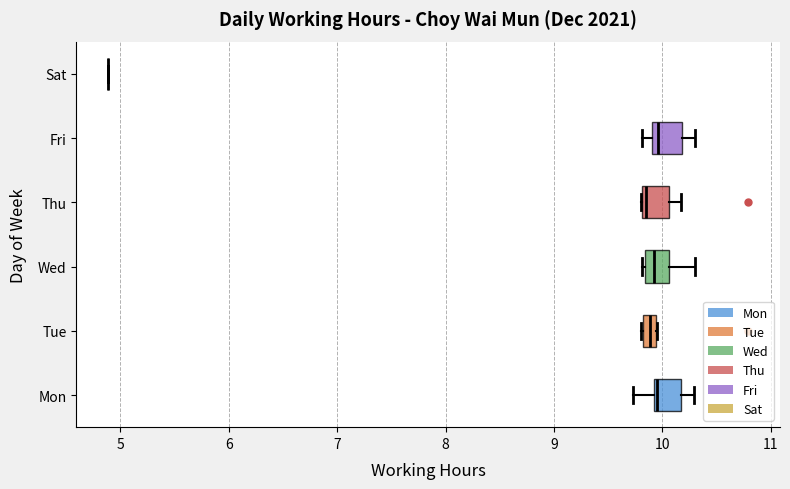

Where is the right edge of the box for Mon on the x-axis? The values are not printed on the chart, so give them approximately, as read against the axis.

10.2